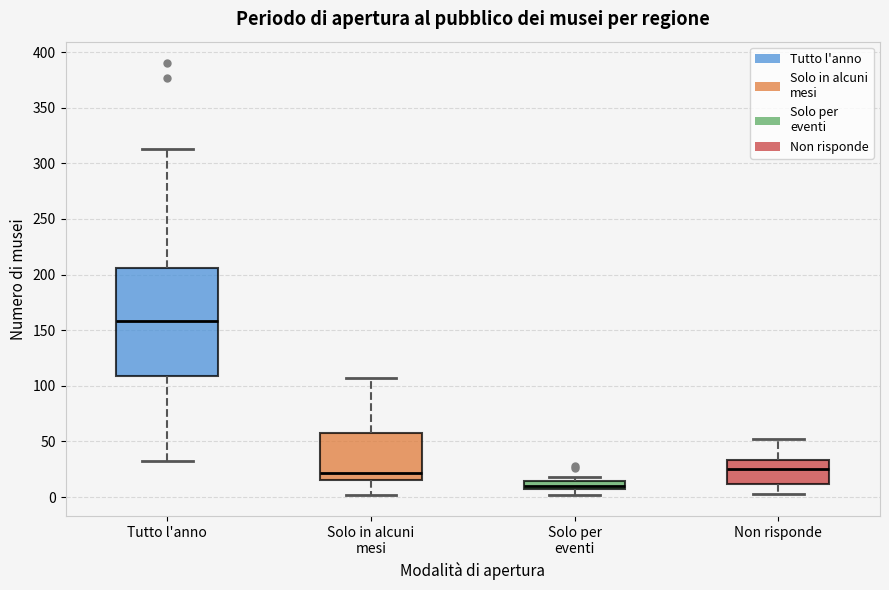

Which box's median line is the lowest?

Solo per eventi